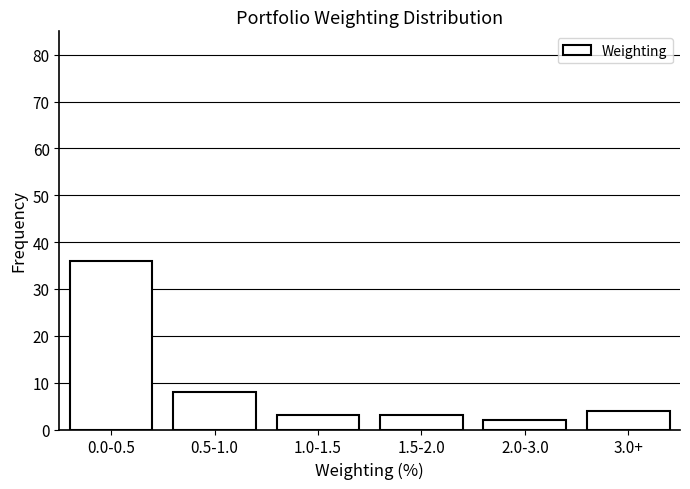

Reading left to right, list all the values displayed in this chart.

0.0-0.5=36	0.5-1.0=8	1.0-1.5=3	1.5-2.0=3	2.0-3.0=2	3.0+=4